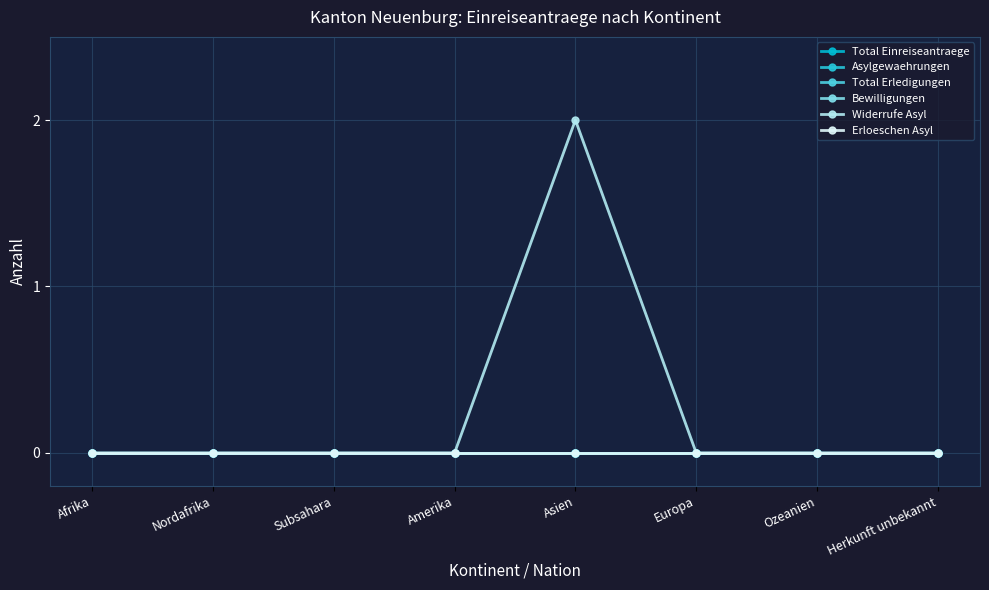

Which series has the largest range (max minus min)?

Widerrufe Asyl